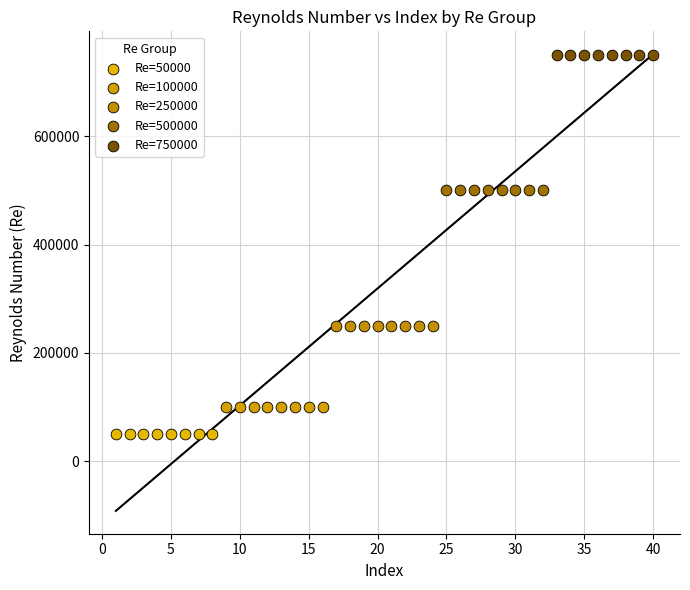

Which series contains the highest Y value?

Re=750000